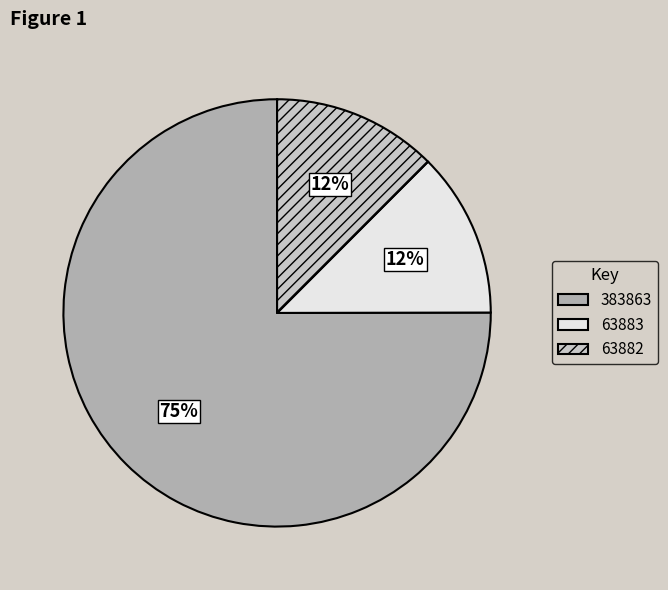

What is the majority slice?

383863